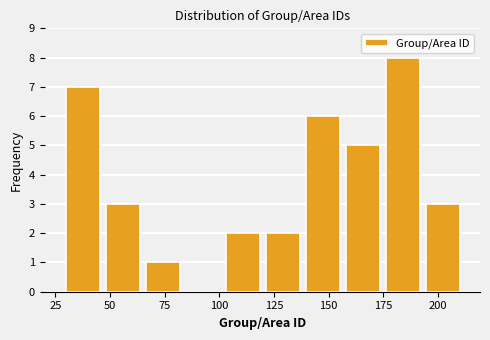

Read against the x-axis, roughly where is the centre of the tallest bar?

185